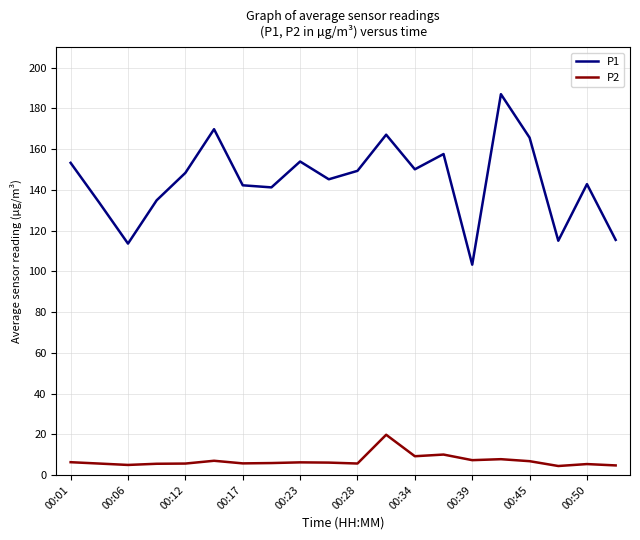

Which series has the widest spread of values?

P1